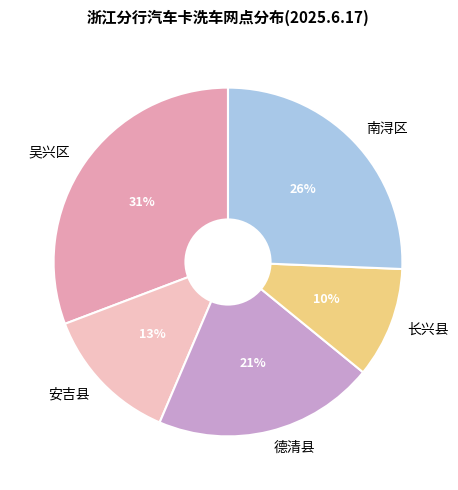

Approximately how many times larger is the value at 长兴县 compared to 德清县?

0.5